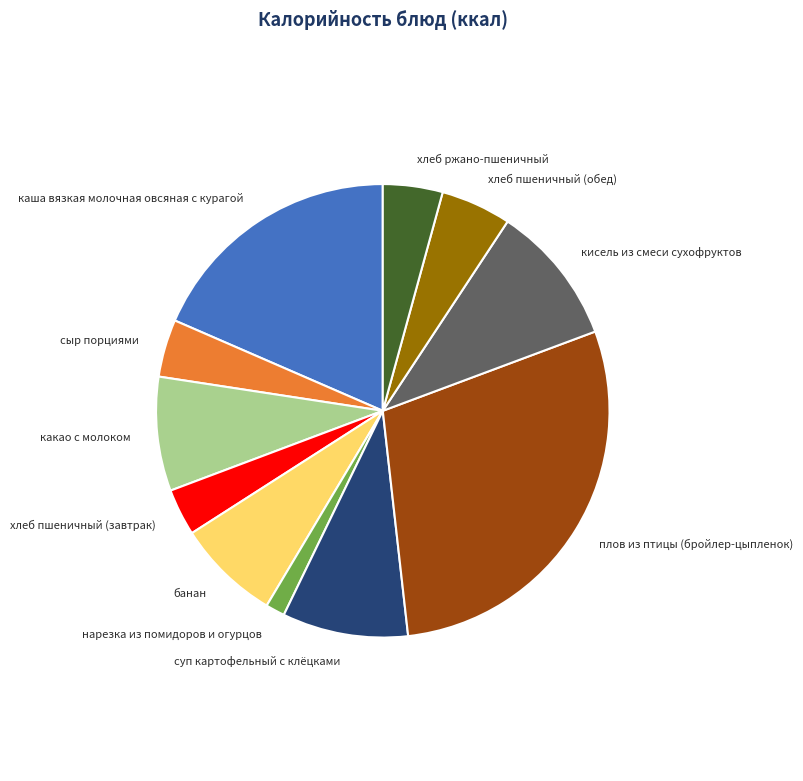

Is there any slice that represents more than half of the pie?

No